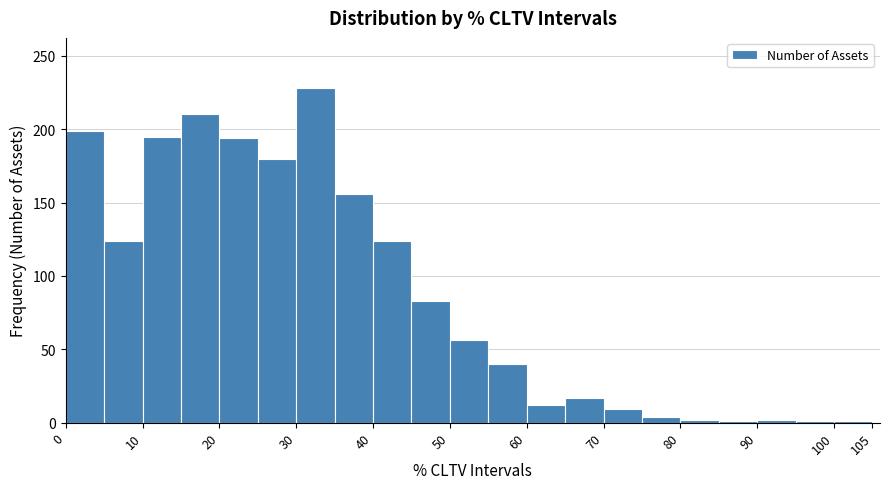

Reading left to right, list every bar in this chart as the range it spans on the x-axis followed by its height. Neither the bar edges nor the heights are printed on the chart, so give them approximately, as read against the axes.

0 to 5: 200
5 to 10: 125
10 to 15: 195
15 to 20: 210
20 to 25: 195
25 to 30: 180
30 to 35: 230
35 to 40: 155
40 to 45: 125
45 to 50: 85
50 to 55: 55
55 to 60: 40
60 to 65: 10
65 to 70: 15
70 to 75: 10
75 to 80: under 5
80 to 85: under 5
85 to 90: under 5
90 to 95: under 5
95 to 100: under 5
100 to 105: under 5